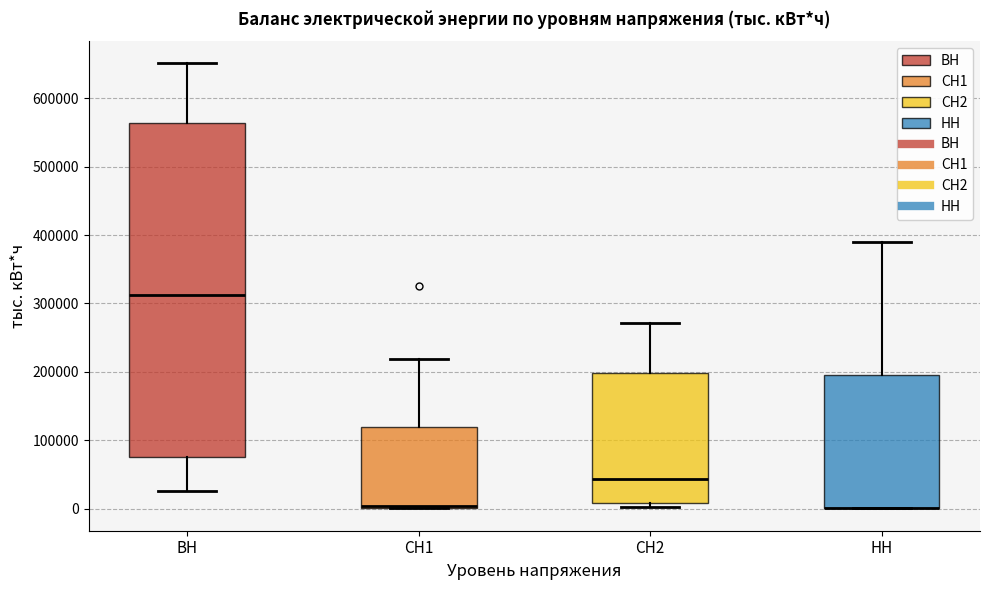

Comparing the boxes themselves (not the whiskers), which one is the tallest?

ВН